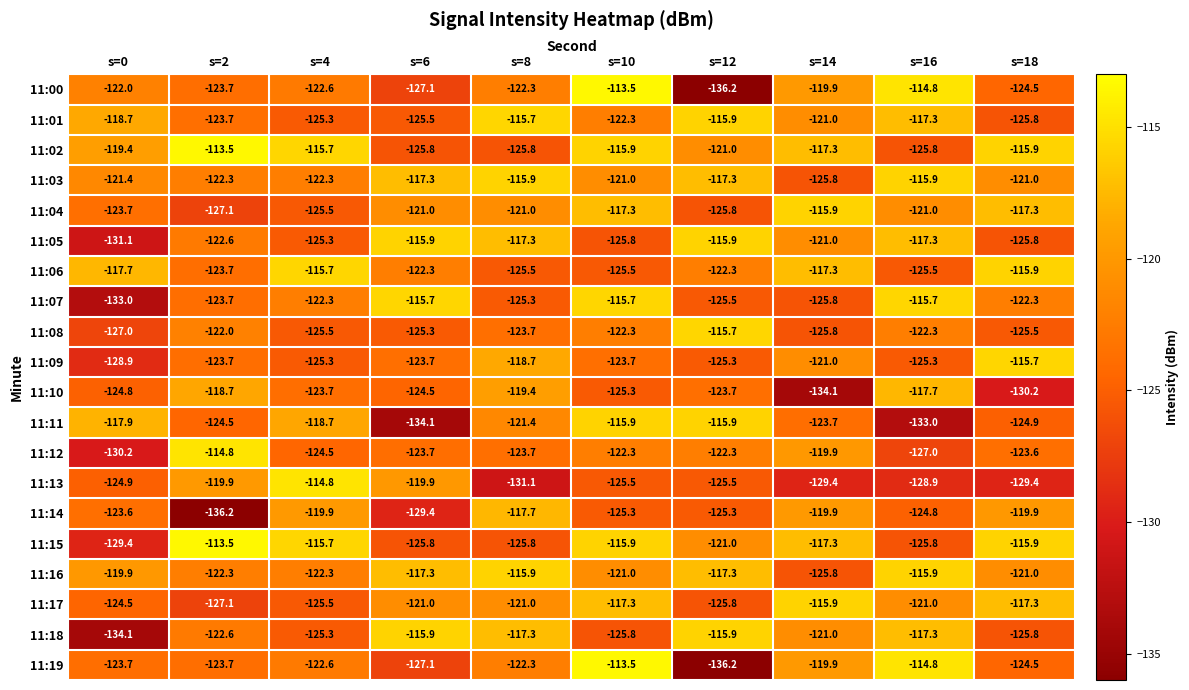

What is the total value across all series at s=10?

-2410.8